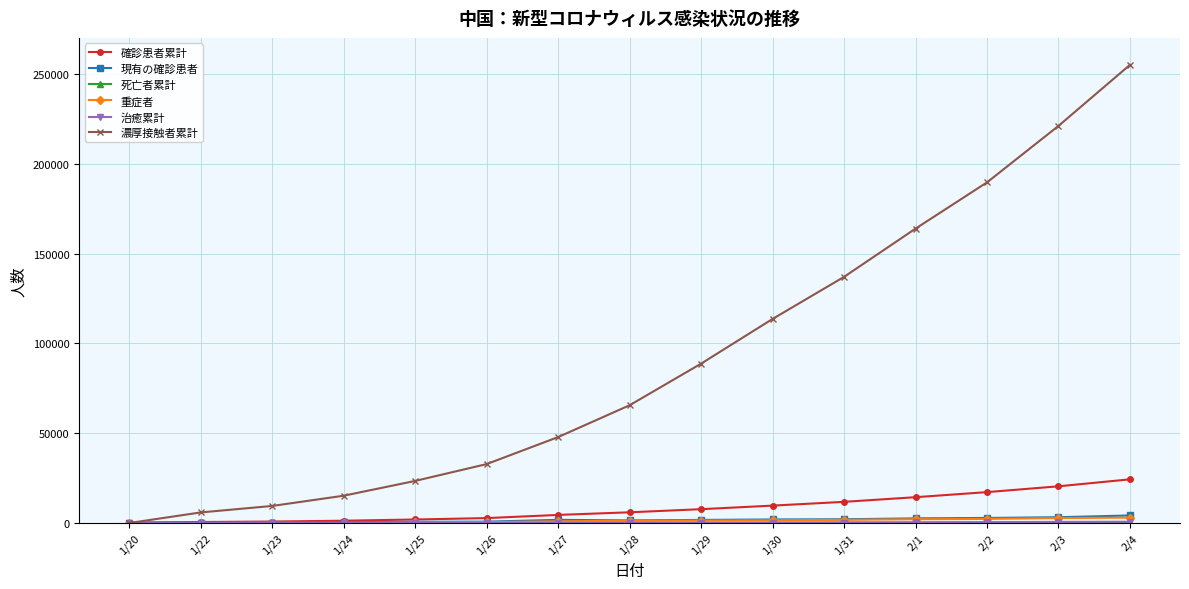

What is the label of the 15th point from the right?

1/20